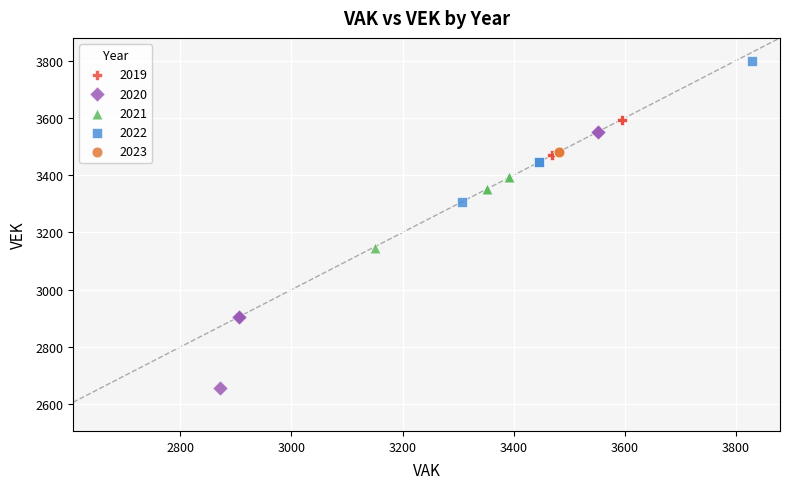

Which series reaches the maximum Y coordinate?

2022